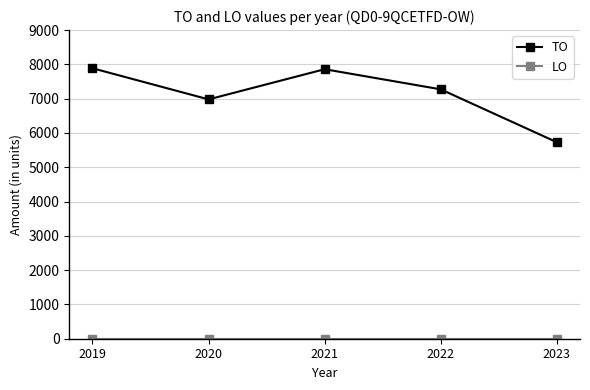

What is the spread (max minus min) of values at 2023?

5730